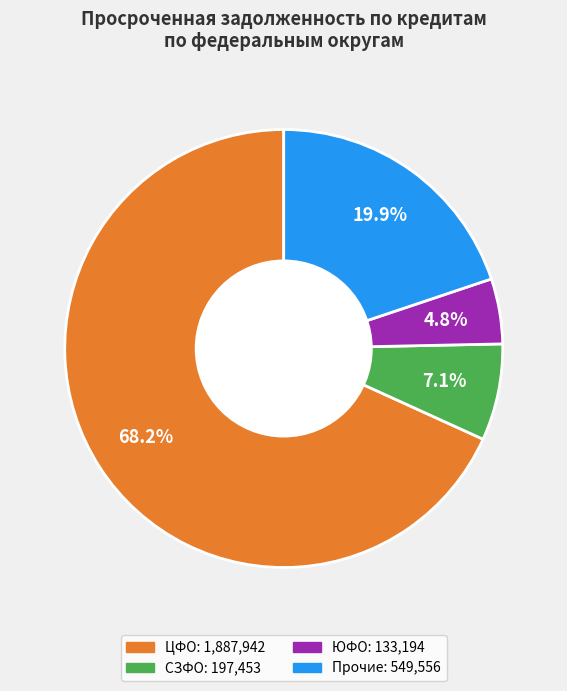

Does any single category account for the majority?

Yes